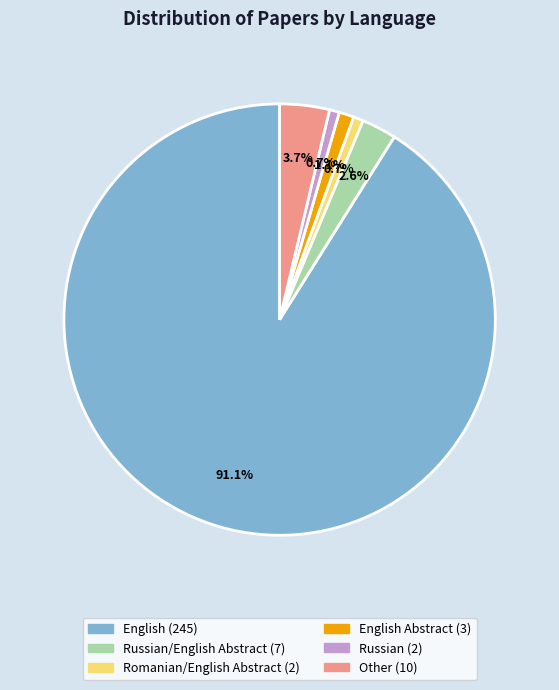

Is there a majority slice in this chart?

Yes